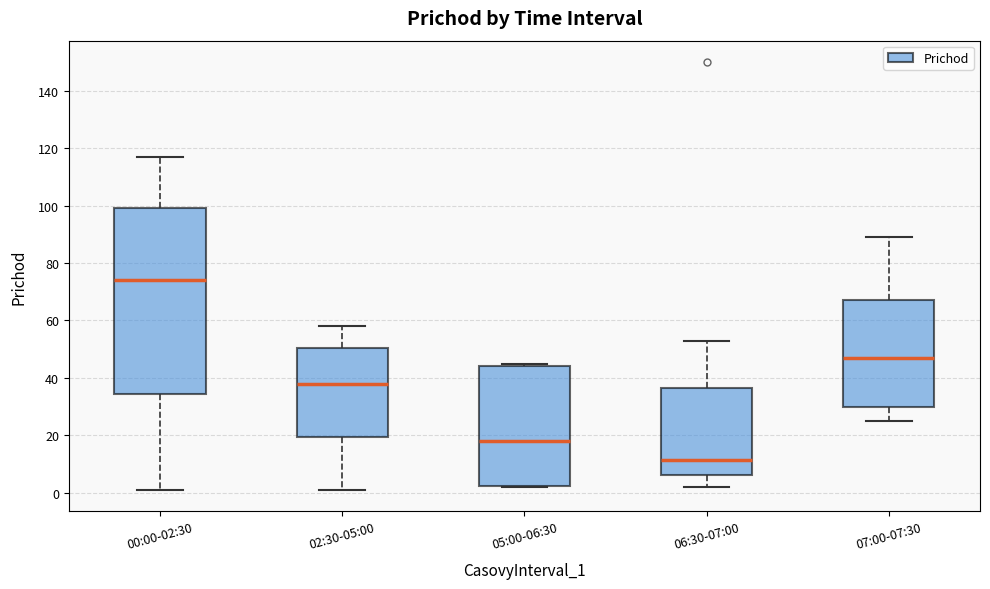

Where does the upper whisker of the box for 00:00-02:30 end on the y-axis? The values are not printed on the chart, so give them approximately, as read against the axis.

118